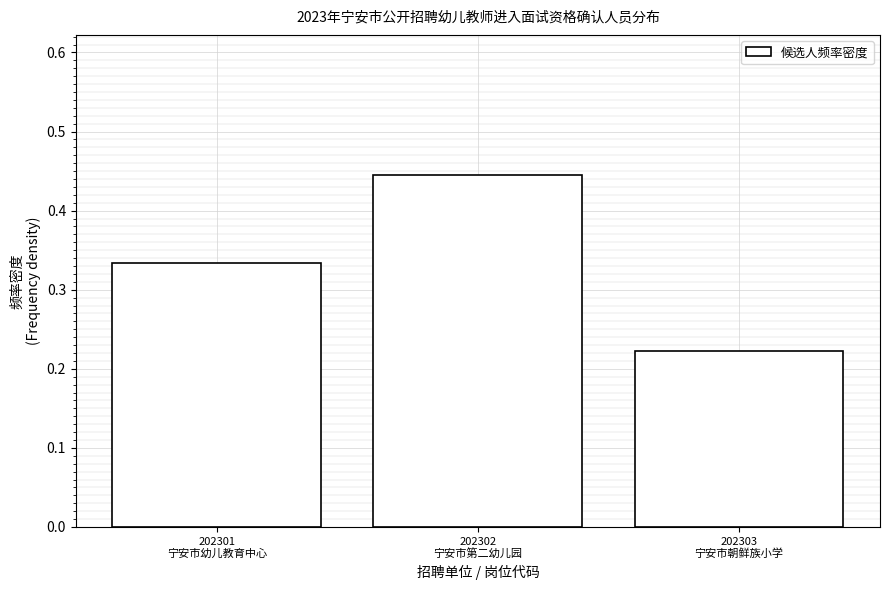

How many values are between 0 and 1?

3